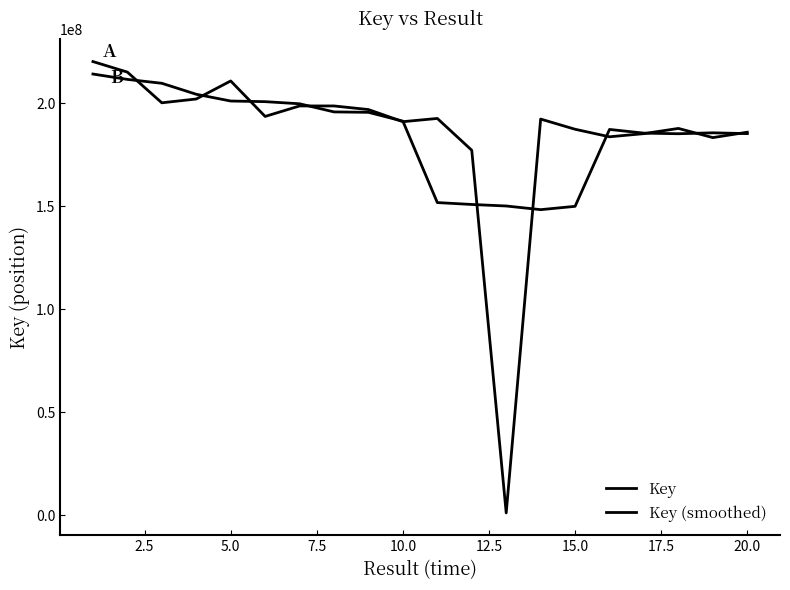

What is the minimum value for Key (smoothed)?

148400112.8